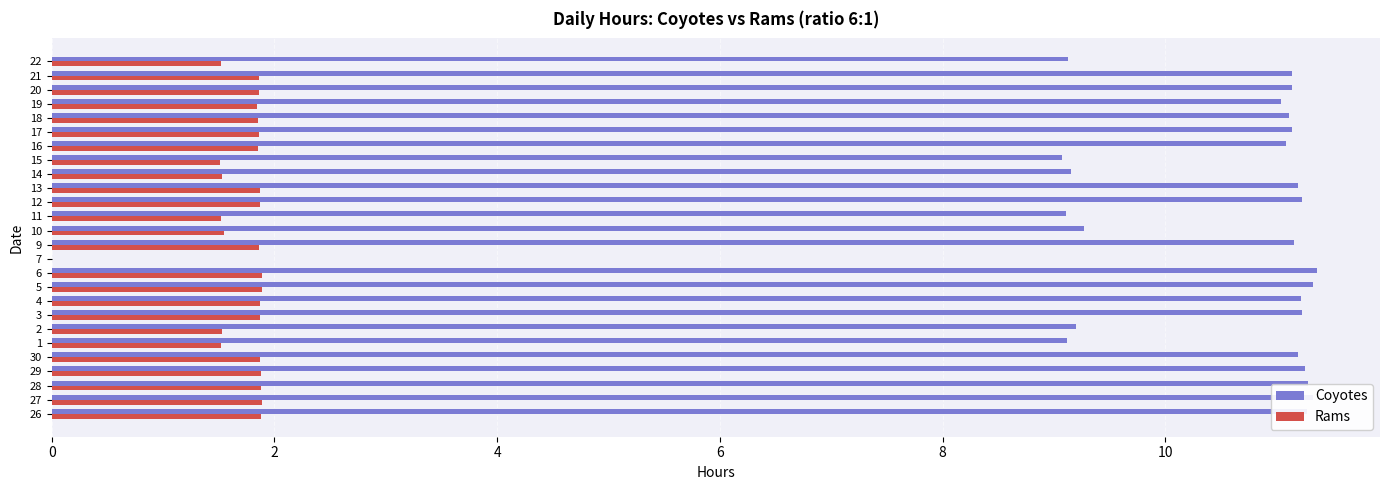

True or false: Coyotes has a value of 11.3 at 5.

True